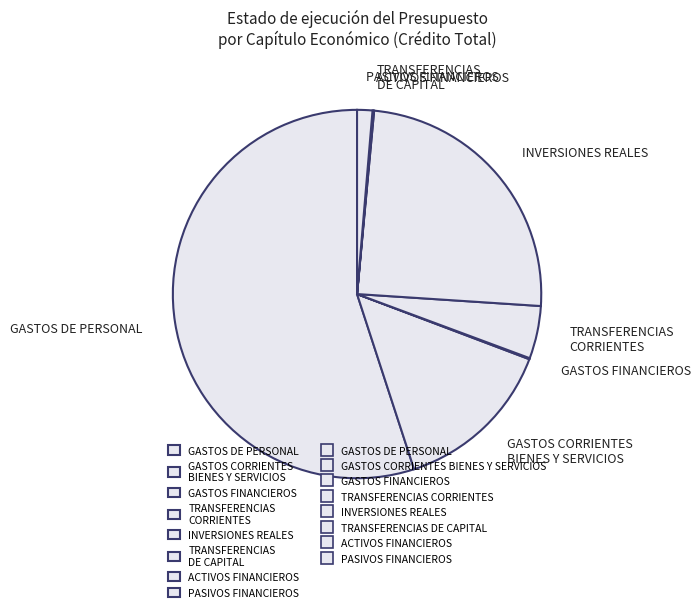

True or false: GASTOS CORRIENTES BIENES Y SERVICIOS accounts for 1% of the total.

False